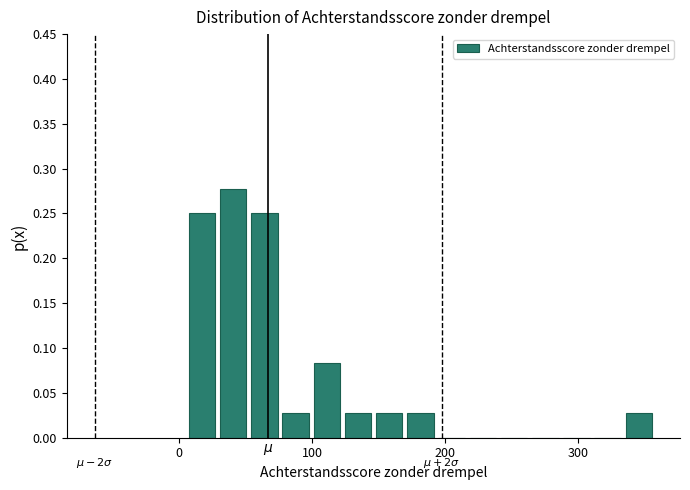

Read against the x-axis, roughly where is the centre of the tallest bar?

40